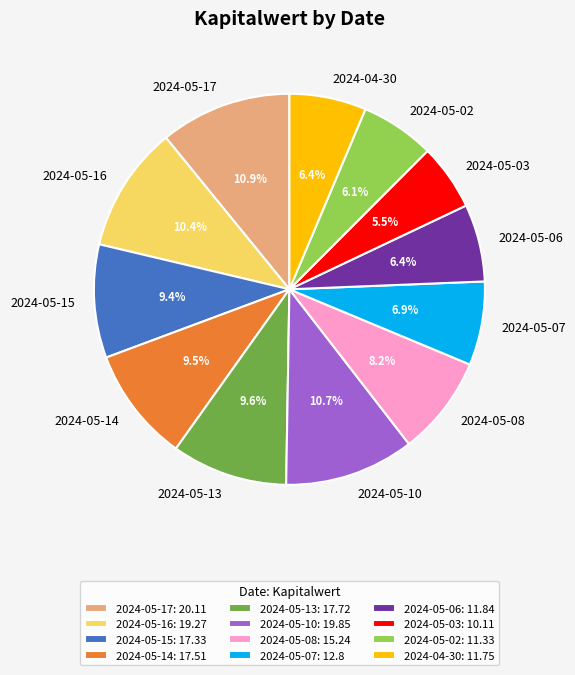

What is the ratio of the value at 2024-05-13 to the value at 2024-05-08?

1.2